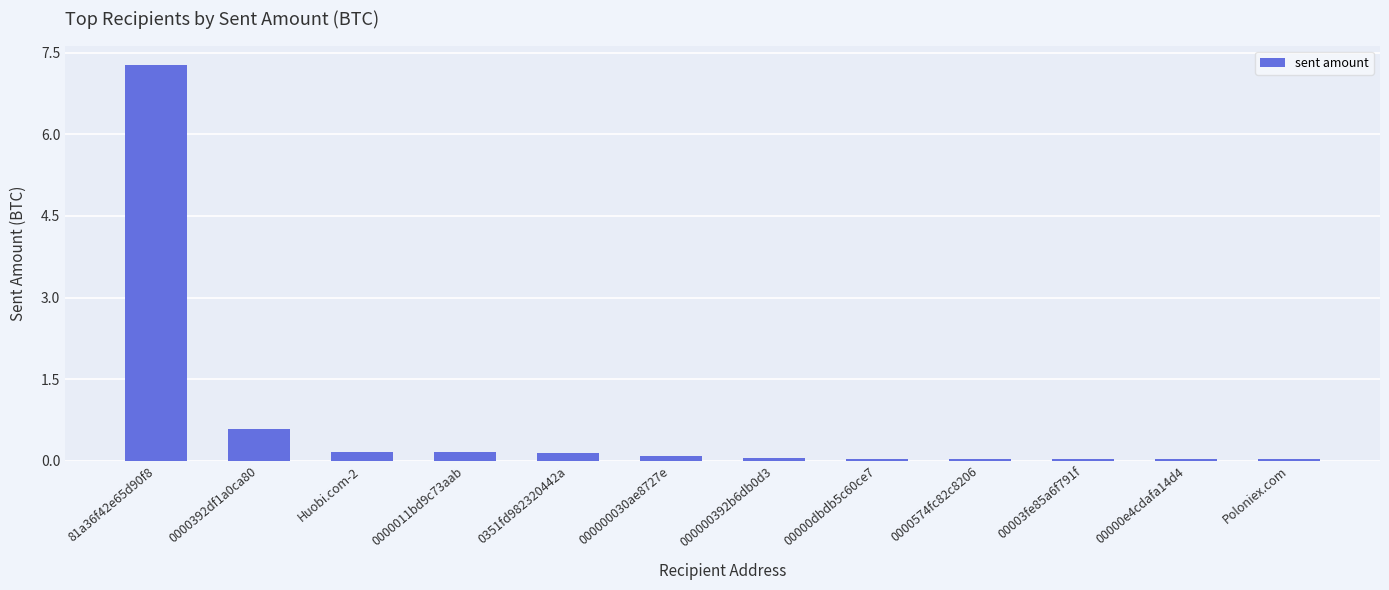

Which label corresponds to the largest value in the chart?

81a36f42e65d90f8